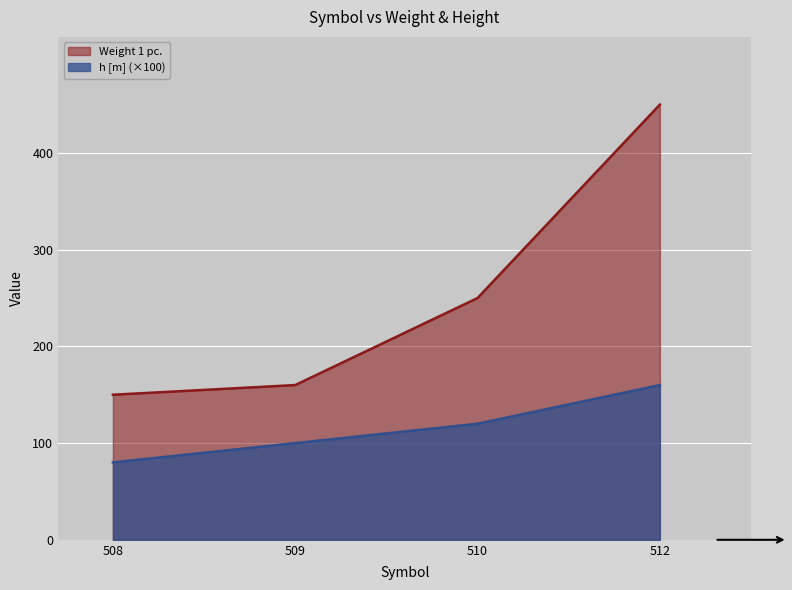

Where does the Weight 1 pc. series first go above 250?

512